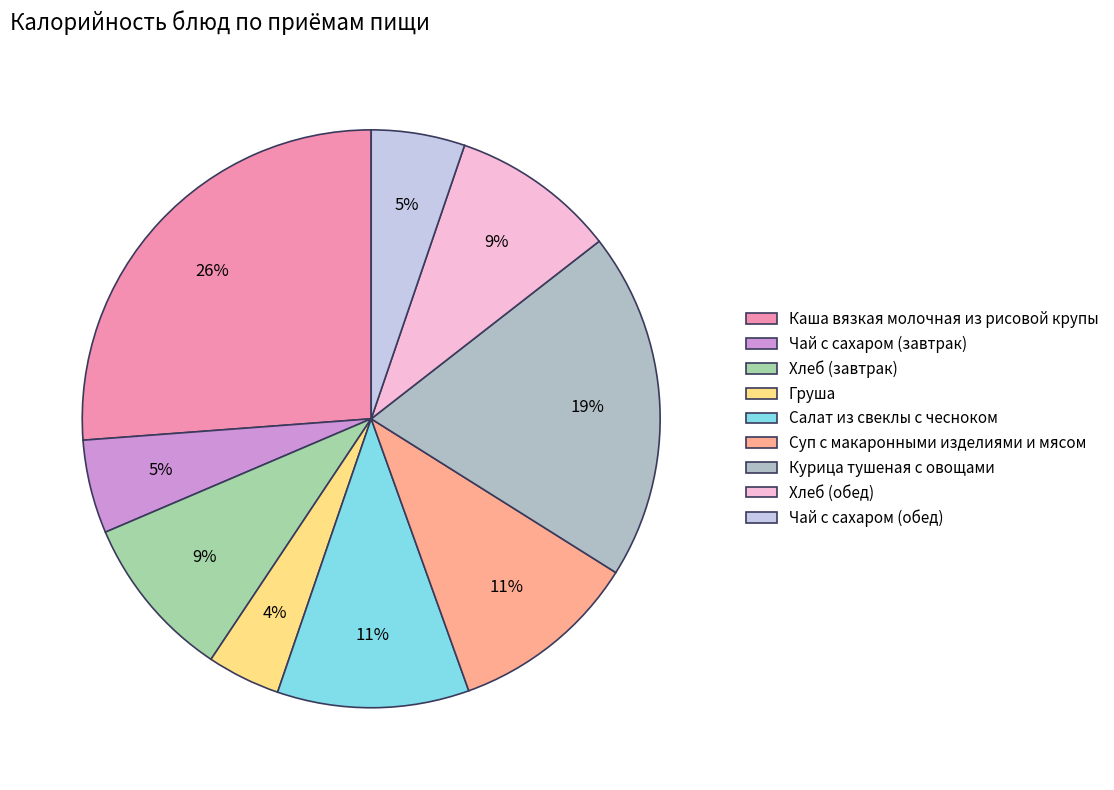

What portion of the pie excludes Чай с сахаром (обед)?

94.8%